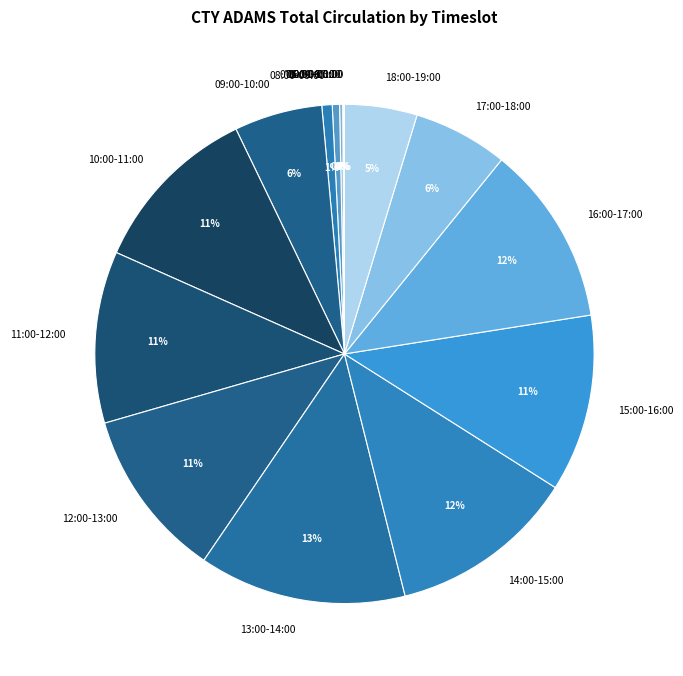

Which category has the biggest portion of the pie?

13:00-14:00